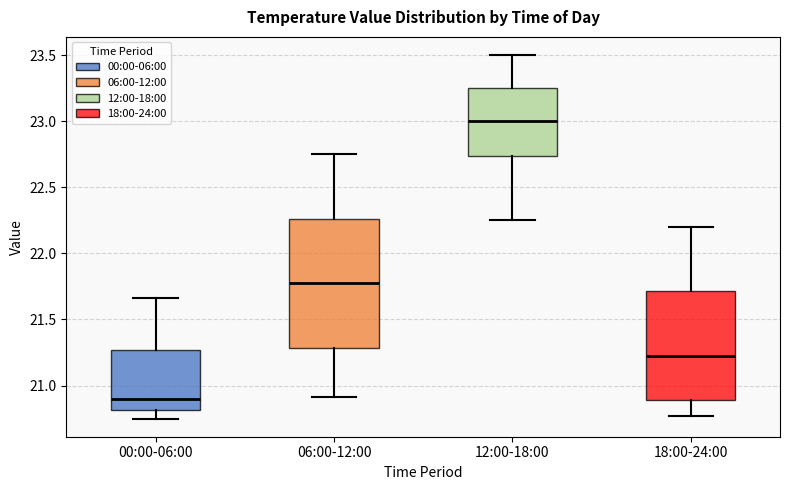

Reading left to right, transcribe this box plot: for each box, give where its median line is, the range the box spans, and where its two whiskers end, as read against the y-axis. The values are not printed on the chart, so give them approximately, as read against the axis.

00:00-06:00: median 20.90, box 20.80 to 21.25, whiskers 20.75 to 21.65
06:00-12:00: median 21.80, box 21.30 to 22.25, whiskers 20.90 to 22.75
12:00-18:00: median 23.00, box 22.75 to 23.25, whiskers 22.25 to 23.50
18:00-24:00: median 21.25, box 20.90 to 21.70, whiskers 20.75 to 22.20